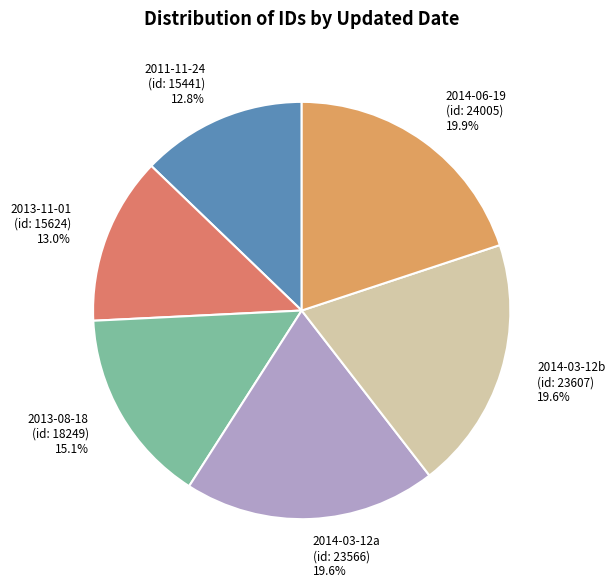

Between 2013-08-18 (id: 18249) and 2014-03-12b (id: 23607), which is larger?

2014-03-12b (id: 23607)